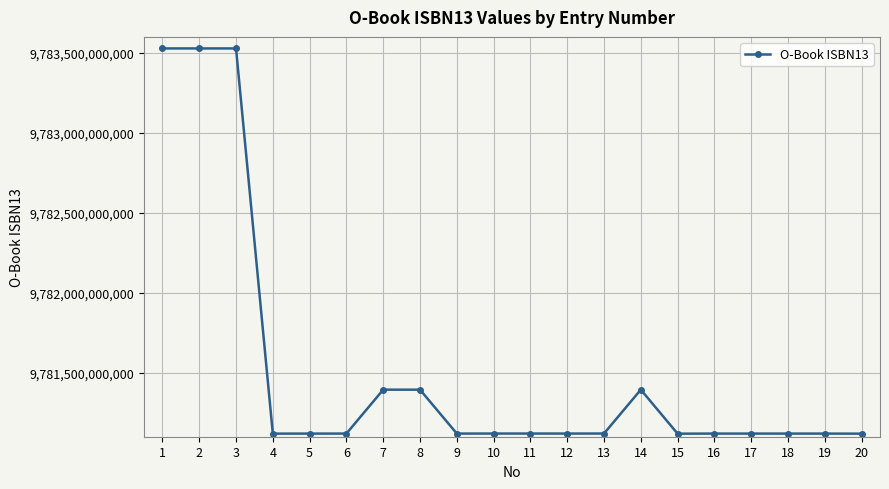

True or false: there are more than 2 points higher than both neighbors.

True